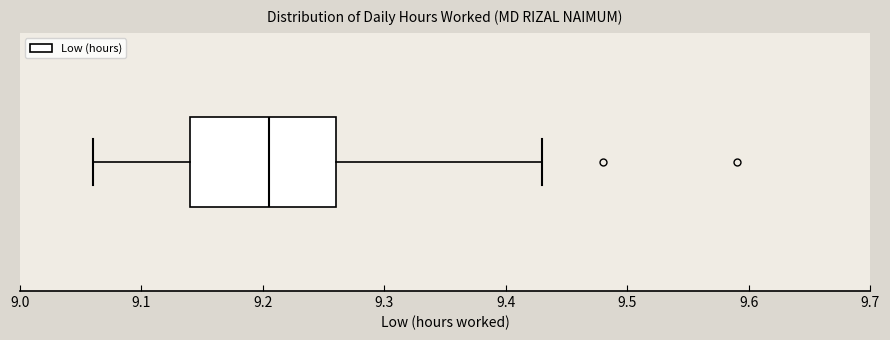

Transcribe this box plot: give where the median line is, the range the box spans, and where the two whiskers end, as read against the x-axis. The values are not printed on the chart, so give them approximately, as read against the axis.

median 9.21, box 9.14 to 9.26, whiskers 9.06 to 9.43